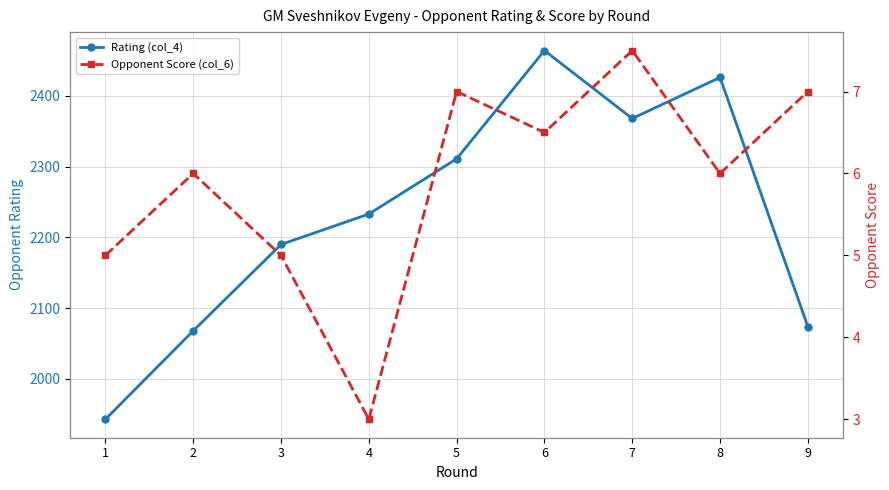

Rank the series by their average value, from highest to lowest.

Rating (col_4), Opponent Score (col_6)